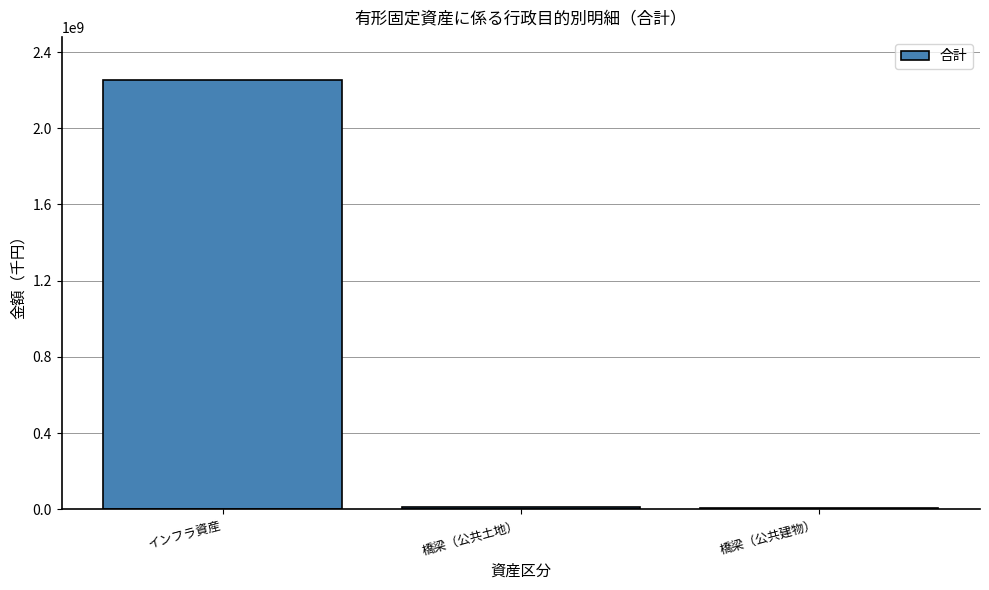

Which label corresponds to the largest value in the chart?

インフラ資産